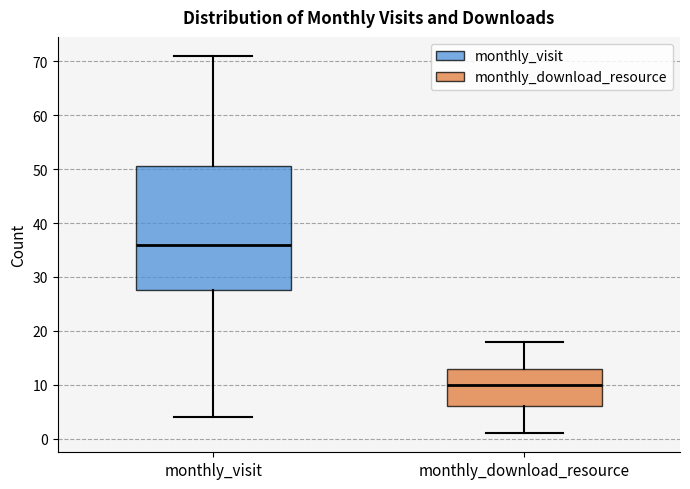

Where is the upper edge of the box for monthly_download_resource on the y-axis? The values are not printed on the chart, so give them approximately, as read against the axis.

13